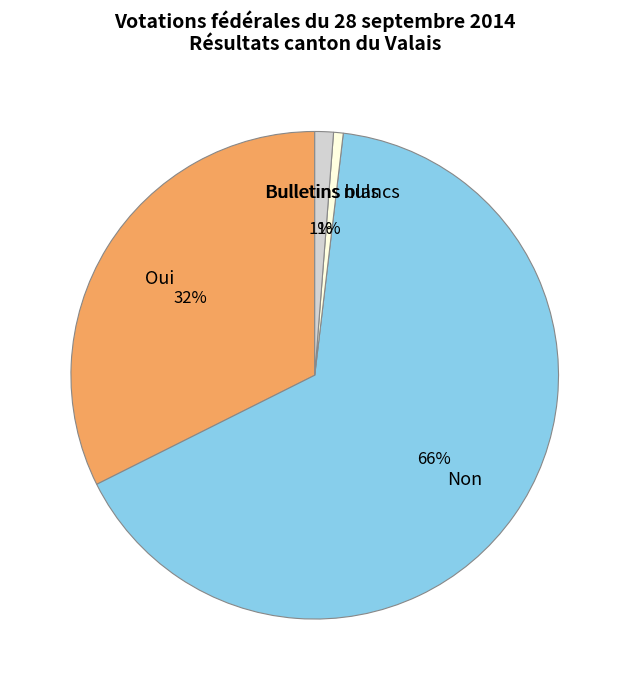

Is it true that Non is 59% of the pie?

False